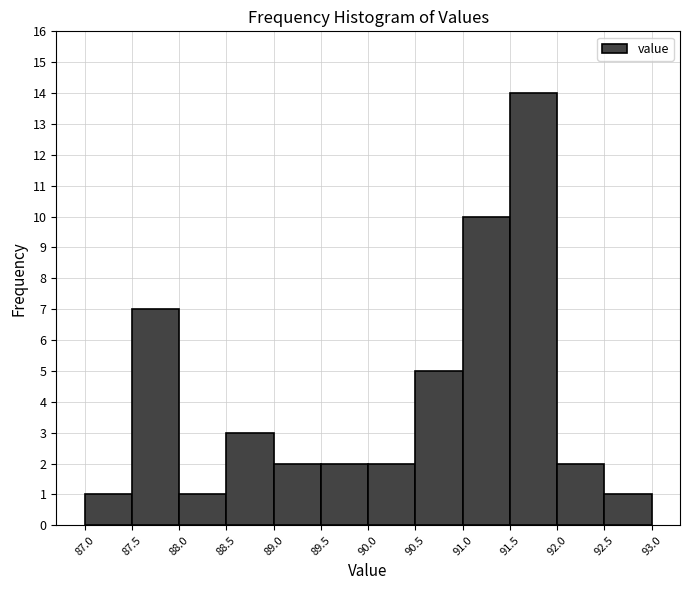

Reading left to right, transcribe this chart: for each bar, give the range it covers on the x-axis and its height. The values are not printed on the chart, so give them approximately, as read against the axis.

87.0 to 87.5: 1
87.5 to 88.0: 7
88.0 to 88.5: 1
88.5 to 89.0: 3
89.0 to 89.5: 2
89.5 to 90.0: 2
90.0 to 90.5: 2
90.5 to 91.0: 5
91.0 to 91.5: 10
91.5 to 92.0: 14
92.0 to 92.5: 2
92.5 to 93.0: 1